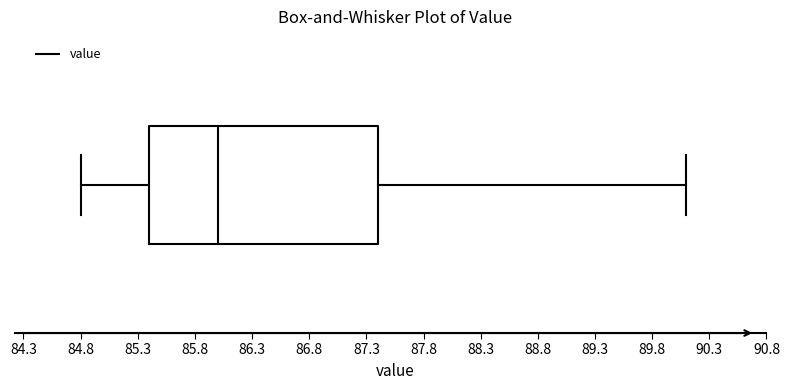

Where does the median line of the box sit on the x-axis? The values are not printed on the chart, so give them approximately, as read against the axis.

86.0